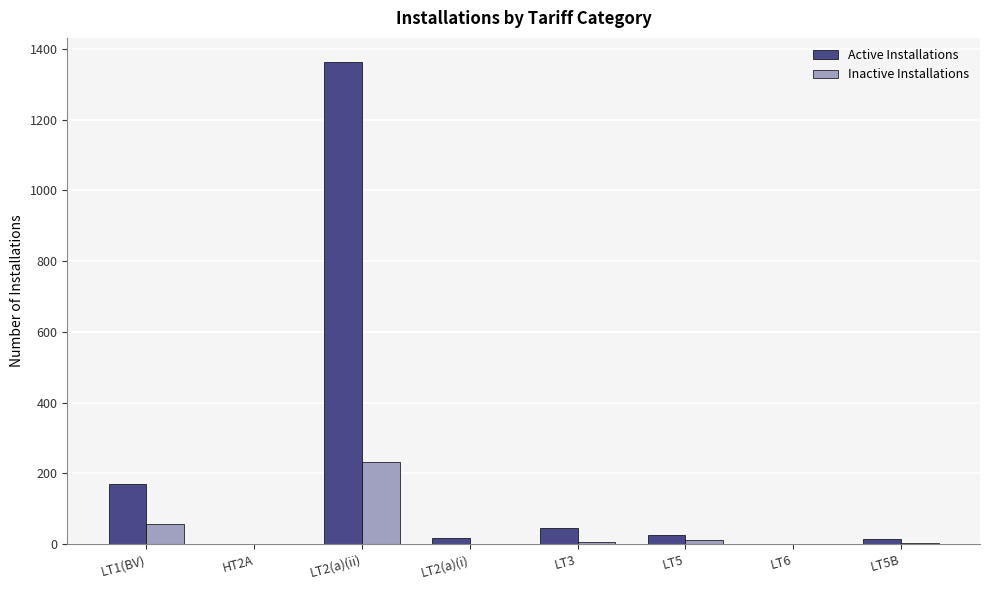

How many distinct data groups are displayed?

2